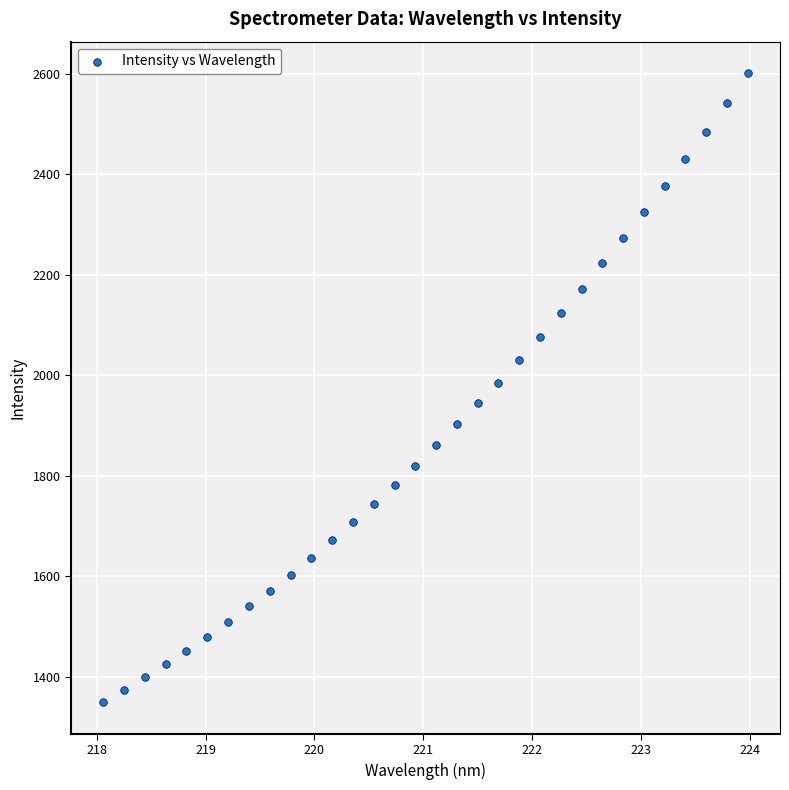

What is the range of X values (max minus min)?

5.9